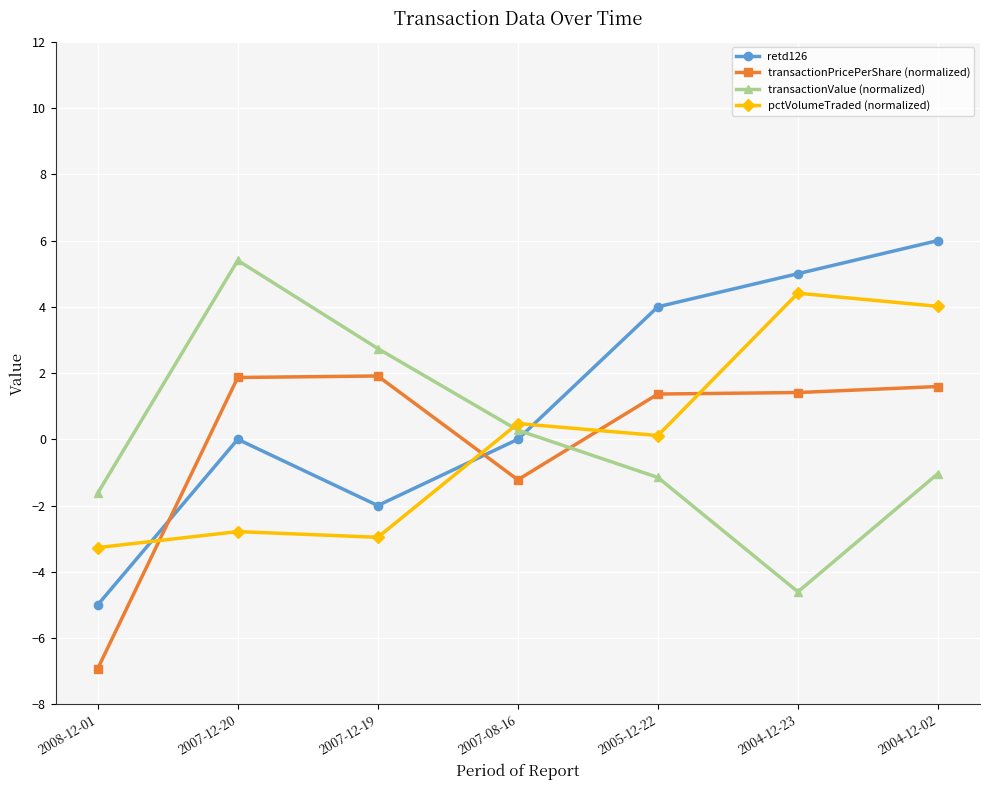

At which label does transactionPricePerShare (normalized) first exceed 1?

2007-12-20